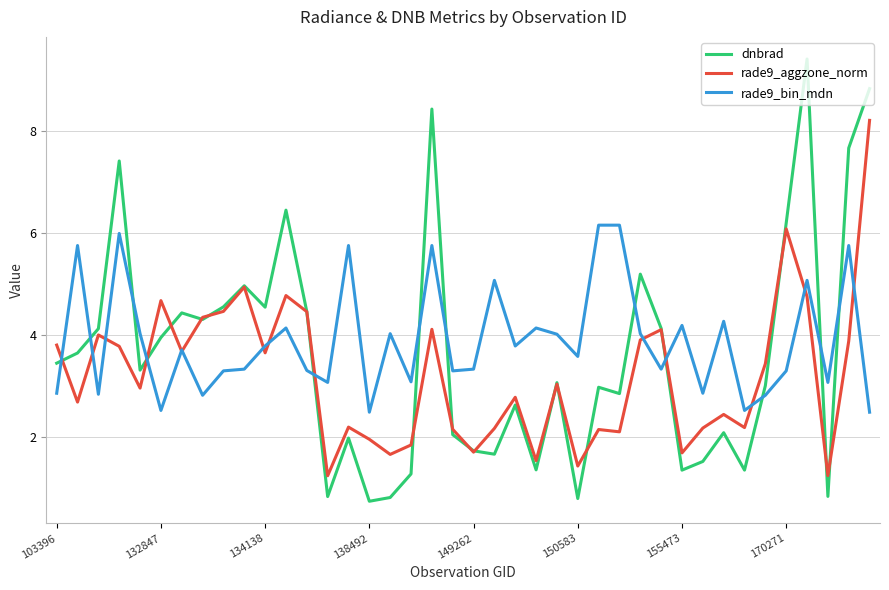

Which series has the largest range (max minus min)?

dnbrad